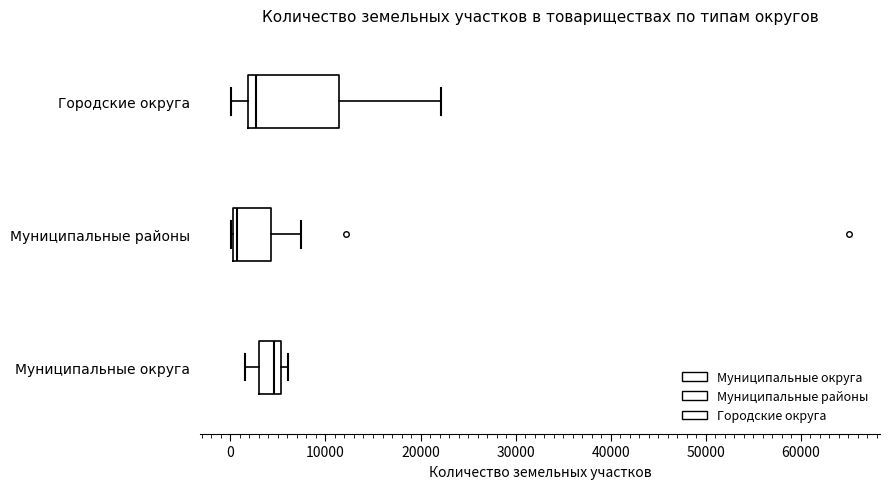

Which box is the widest, from its left edge to its right edge?

Городские округа